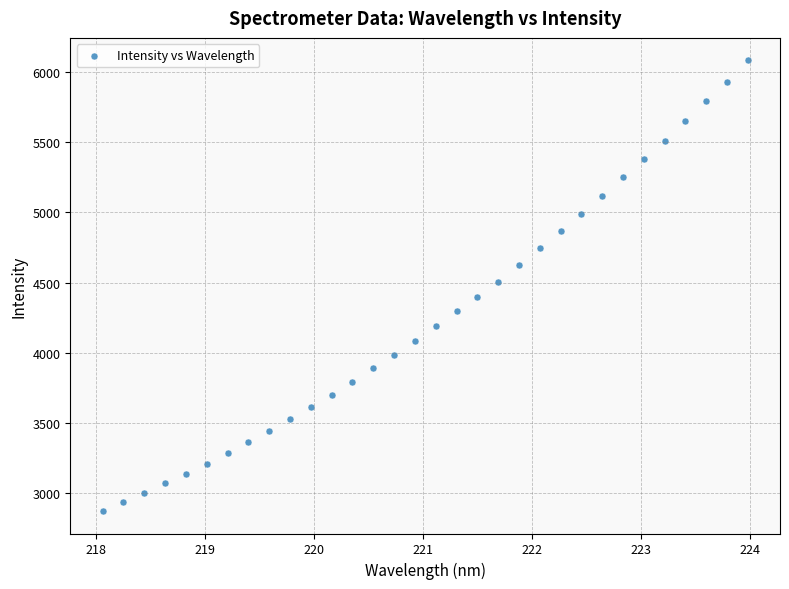

What is the range of Y values (max minus min)?

3207.4